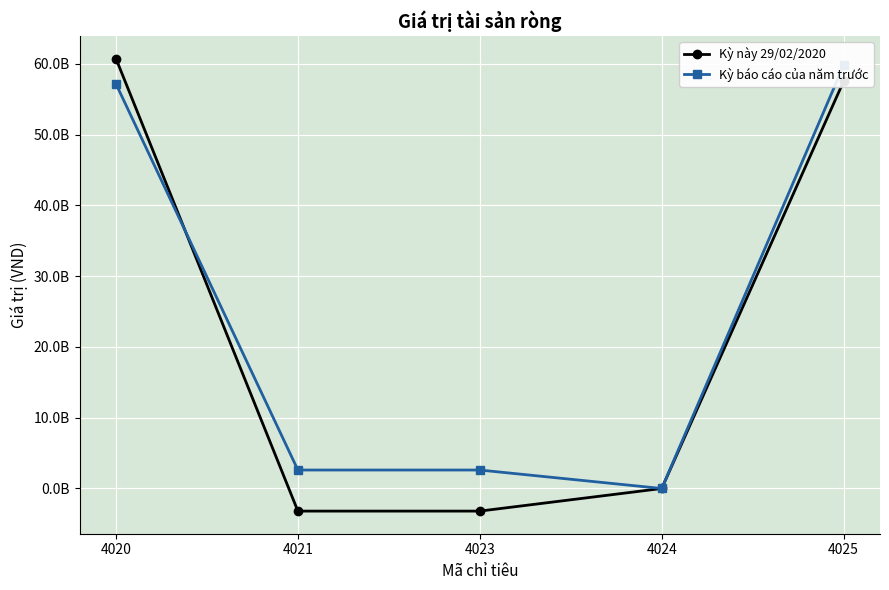

Which series has the largest range (max minus min)?

Kỳ này 29/02/2020